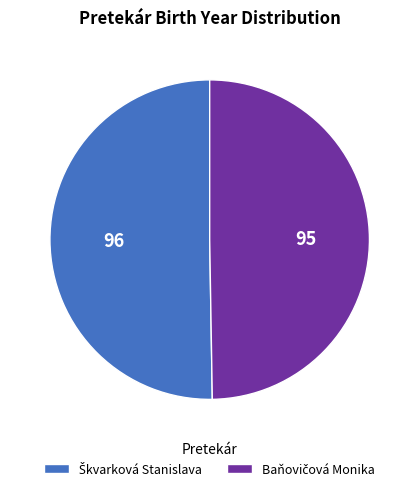

Is there a majority slice in this chart?

Yes